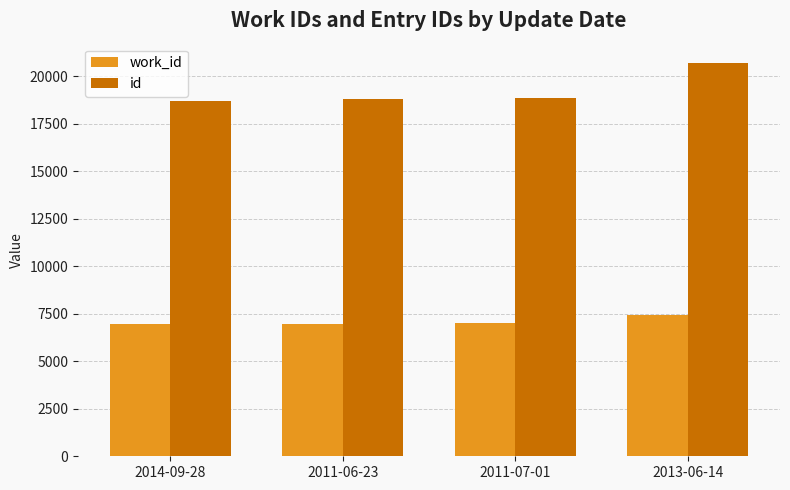

What is the spread (max minus min) of values at 2014-09-28?

11770